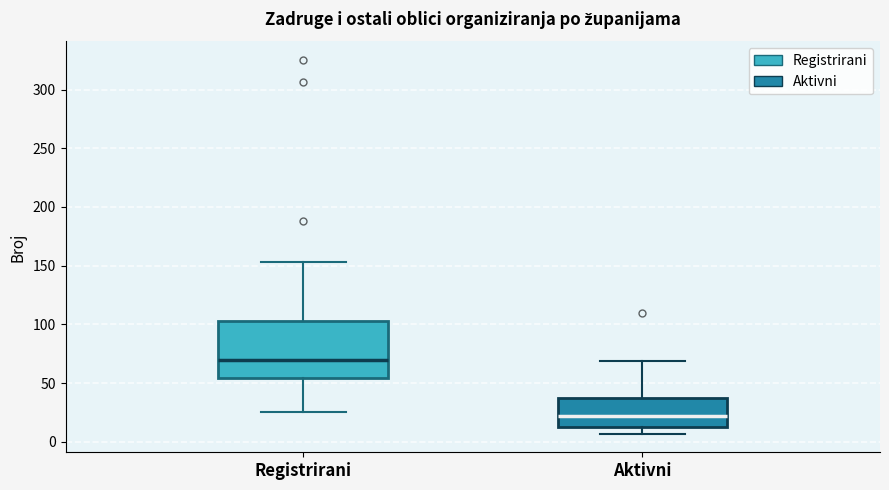

Reading left to right, read every box against the y-axis: the position of its median line, the range the box covers, and the ends of its whiskers. The values are not printed on the chart, so give them approximately, as read against the axis.

Registrirani: median 70, box 55 to 105, whiskers 25 to 155
Aktivni: median 20, box 15 to 35, whiskers 5 to 70